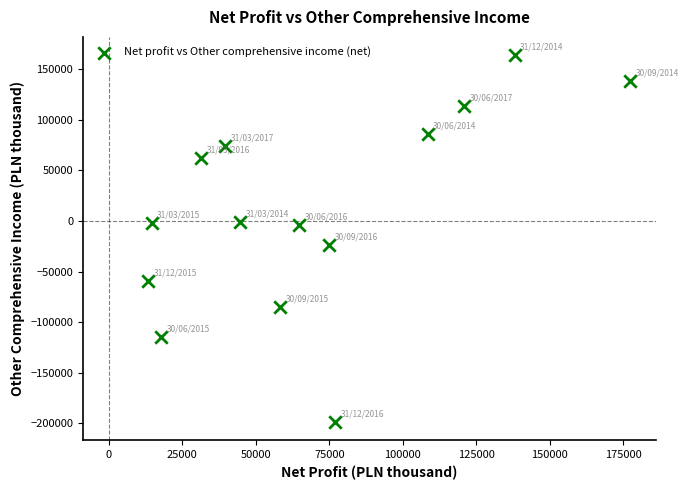

What Y value in the scatter plot is closest to -17343?

-23628